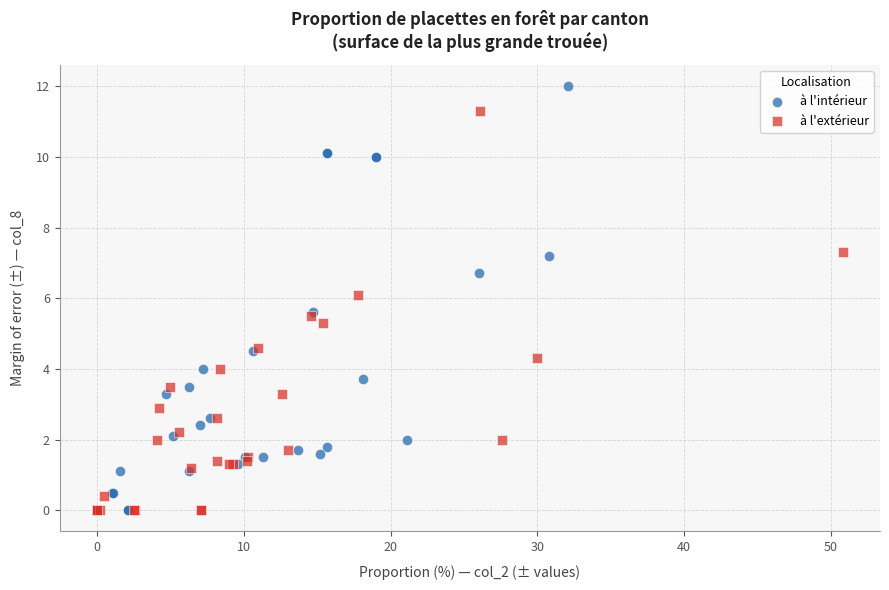

Which series contains the highest Y value?

à l'intérieur